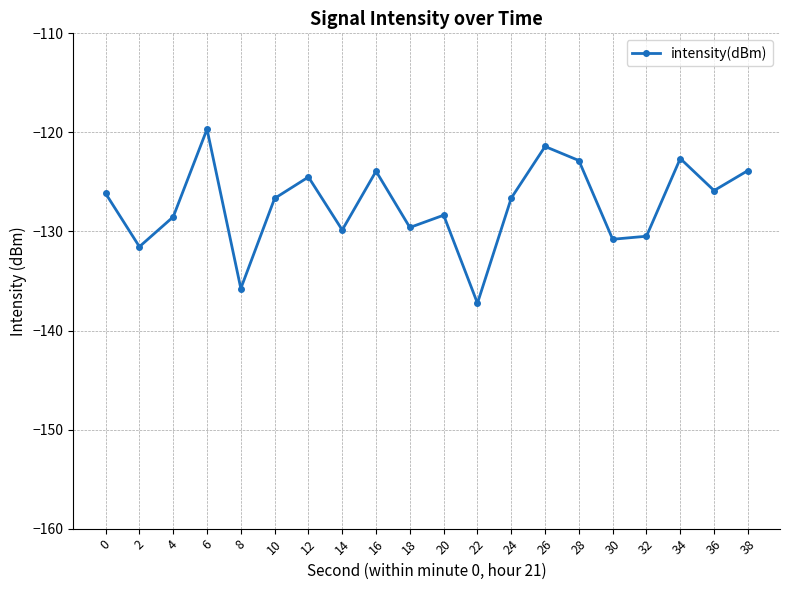

How many distinct data groups are displayed?

1